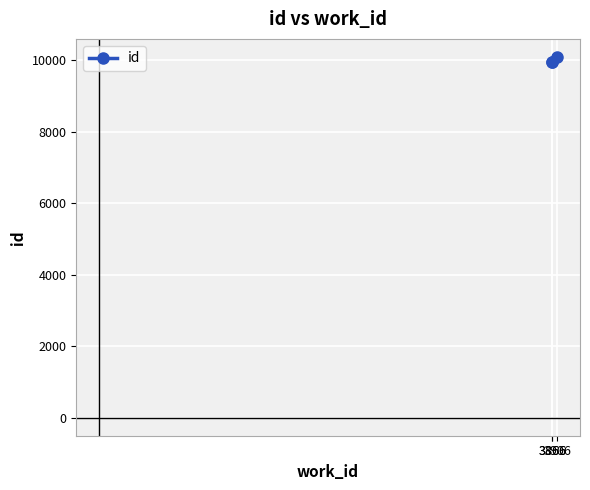

Reading right to left, list all the values displayed in this chart.

3906=10096	3866=9965	3866=9963